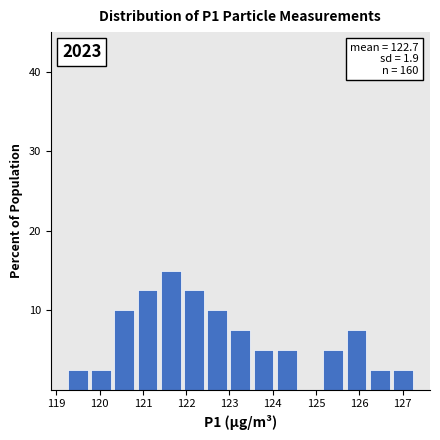

Over which range of the x-axis is the bar tallest?

121.4 to 121.9